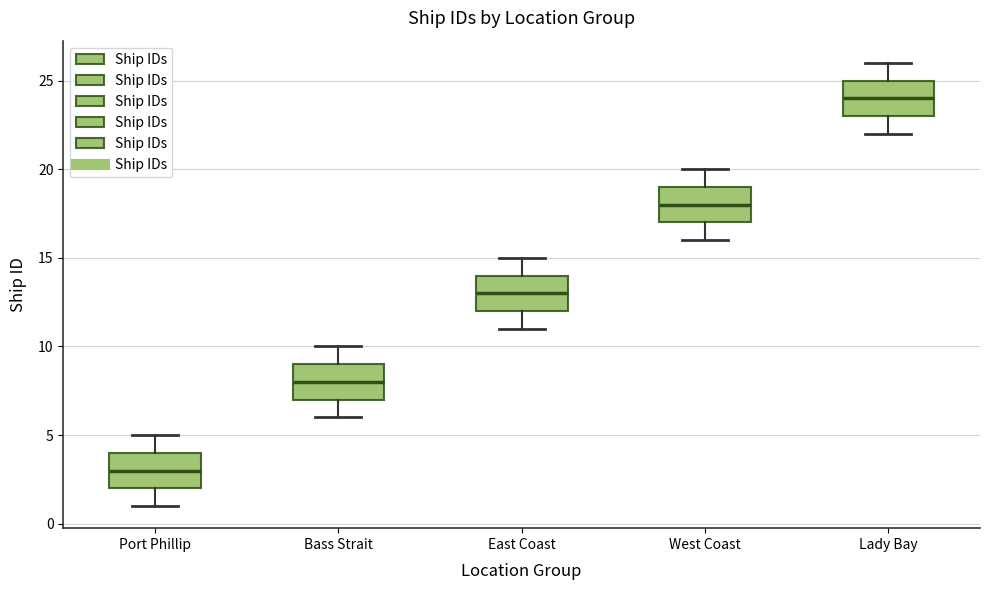

Where is the upper edge of the box for Port Phillip on the y-axis? The values are not printed on the chart, so give them approximately, as read against the axis.

4